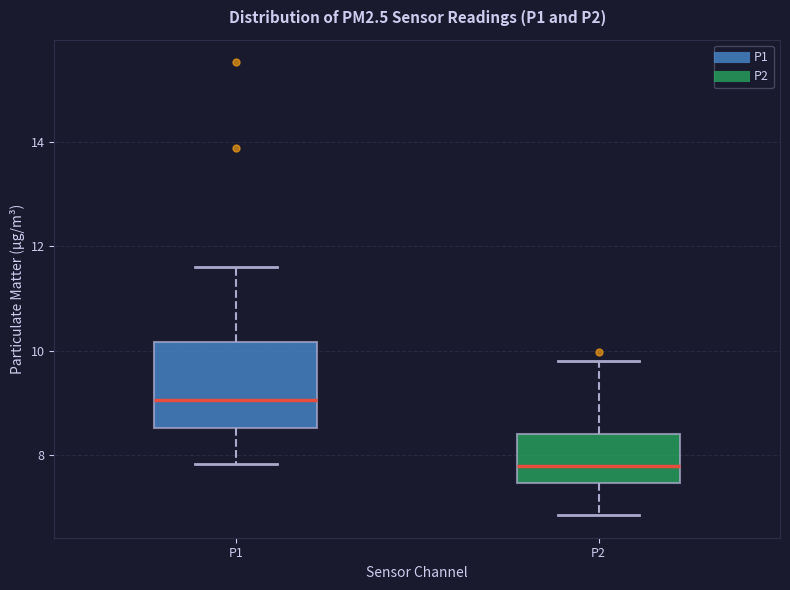

Which box has the lowest median line?

P2